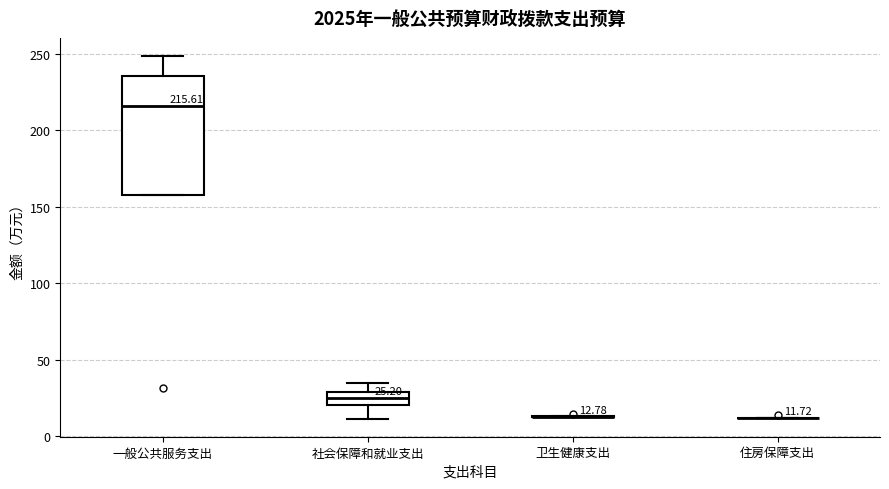

Comparing the boxes themselves (not the whiskers), which one is the tallest?

一般公共服务支出